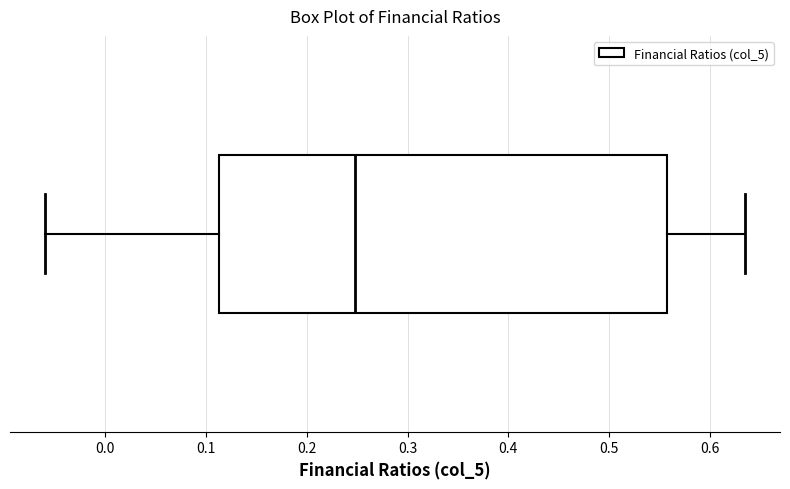

Read this box plot against the x-axis: the position of the median line, the range covered by the box, and the ends of both whiskers. The values are not printed on the chart, so give them approximately, as read against the axis.

median 0.25, box 0.11 to 0.56, whiskers -0.06 to 0.64